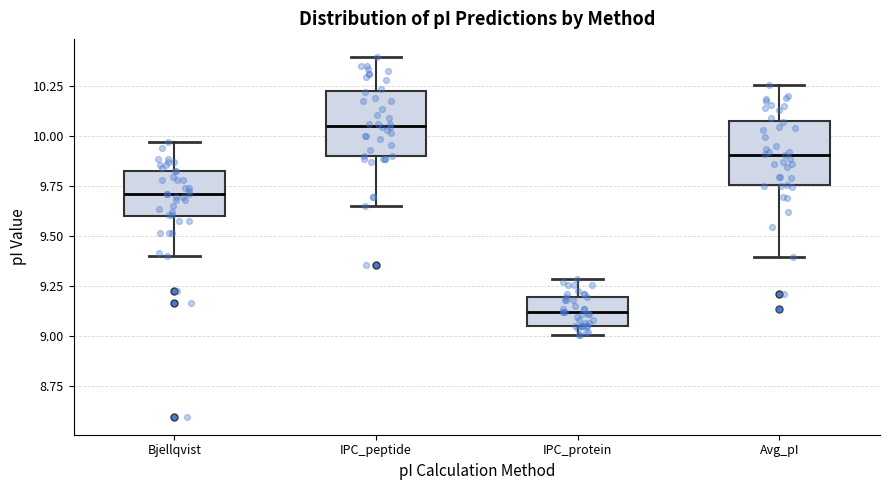

Where does the lower whisker of the box for Bjellqvist end on the y-axis? The values are not printed on the chart, so give them approximately, as read against the axis.

9.40